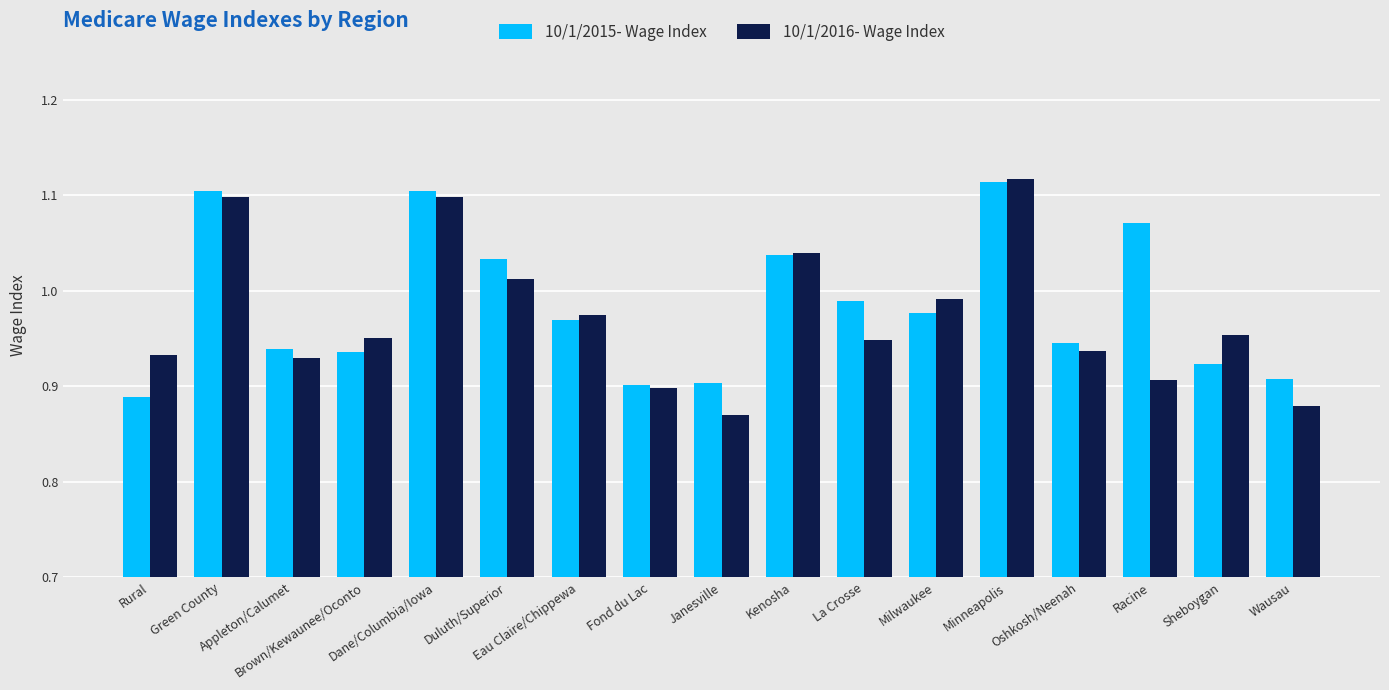

True or false: 10/1/2016- Wage Index has a value of 1.1 at Minneapolis.

True